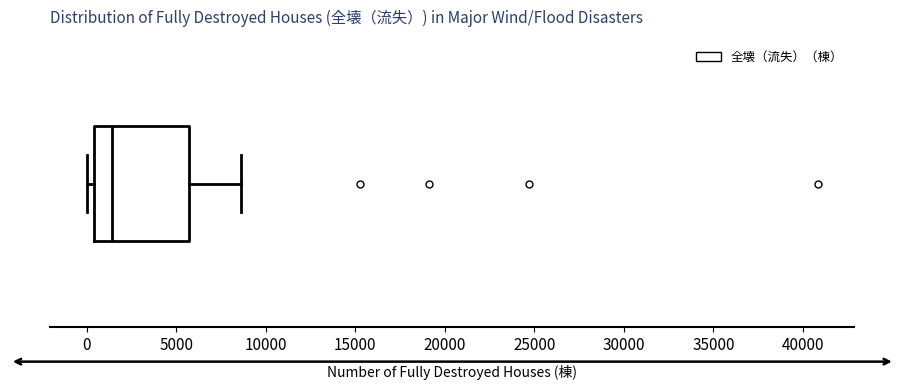

Where does the right whisker of the box end on the x-axis? The values are not printed on the chart, so give them approximately, as read against the axis.

8500